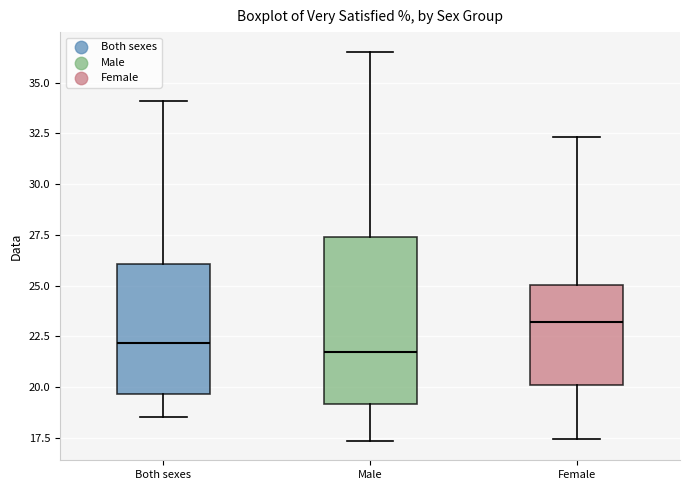

Reading left to right, read every box against the y-axis: the position of its median line, the range the box covers, and the ends of its whiskers. The values are not printed on the chart, so give them approximately, as read against the axis.

Both sexes: median 22.0, box 19.5 to 26.0, whiskers 18.5 to 34.0
Male: median 21.5, box 19.0 to 27.5, whiskers 17.5 to 36.5
Female: median 23.0, box 20.0 to 25.0, whiskers 17.5 to 32.5